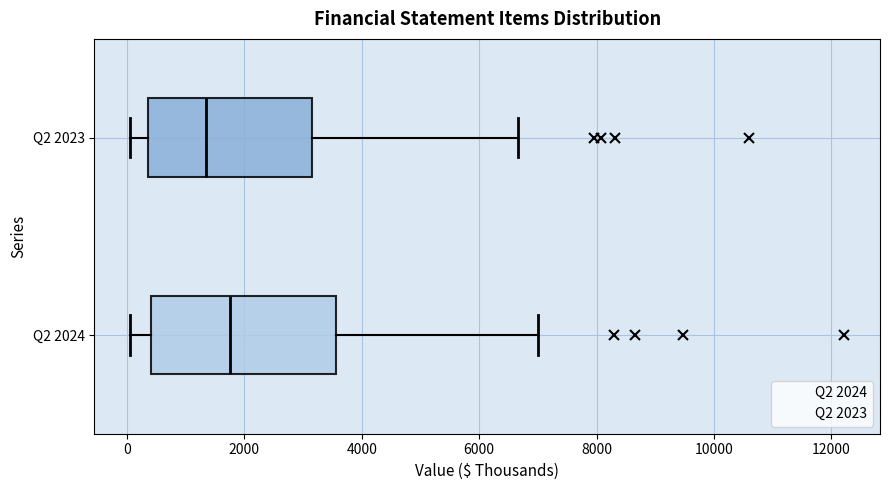

Reading bottom to top, transcribe this box plot: for each box, give where its median line is, the range the box spans, and where its two whiskers end, as read against the x-axis. The values are not printed on the chart, so give them approximately, as read against the axis.

Q2 2024: median 1800, box 400 to 3600, whiskers 0 to 7000
Q2 2023: median 1400, box 400 to 3200, whiskers 0 to 6600